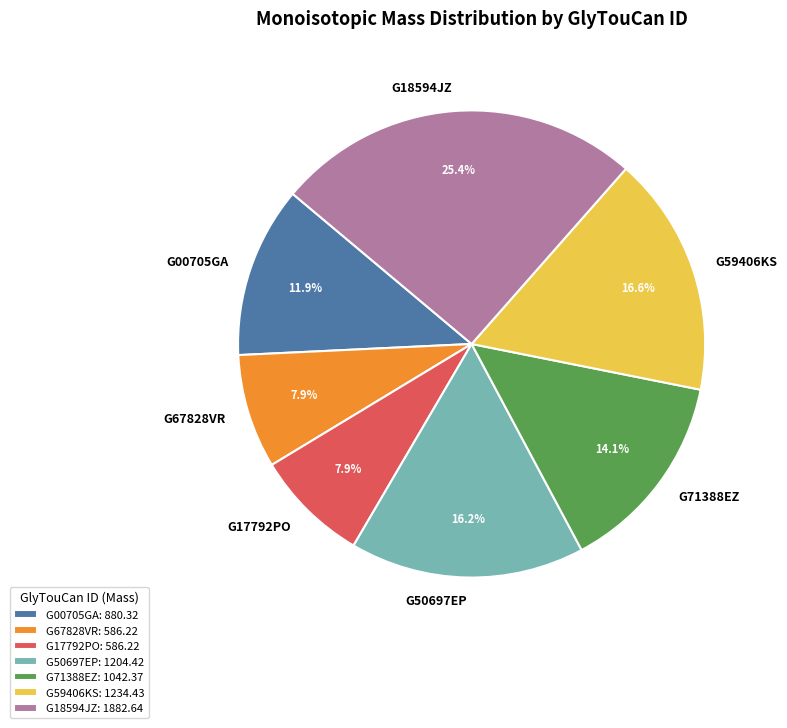

Is G17792PO the majority of the pie?

No